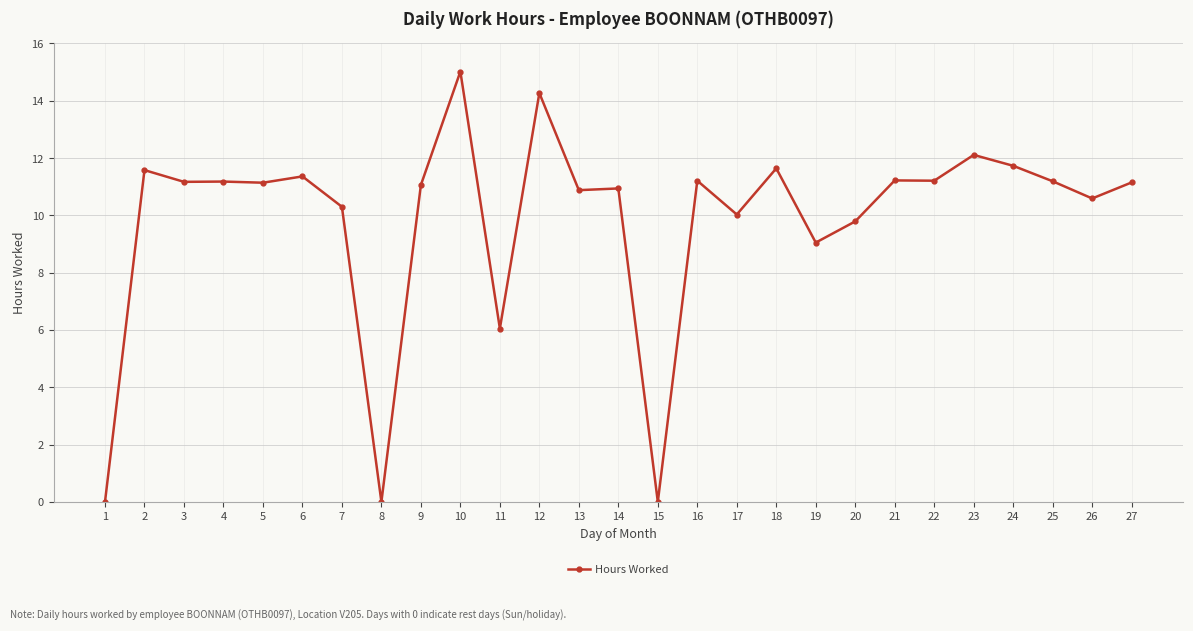

Is it true that the value at 17 is 10.0?

True